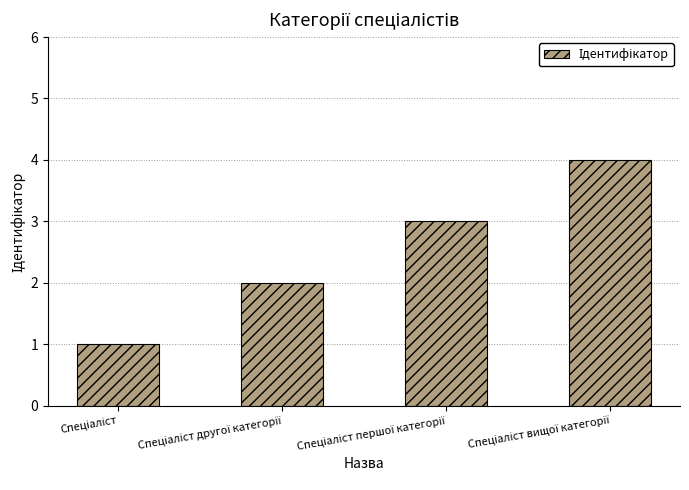

What is the maximum value shown in the chart?

4